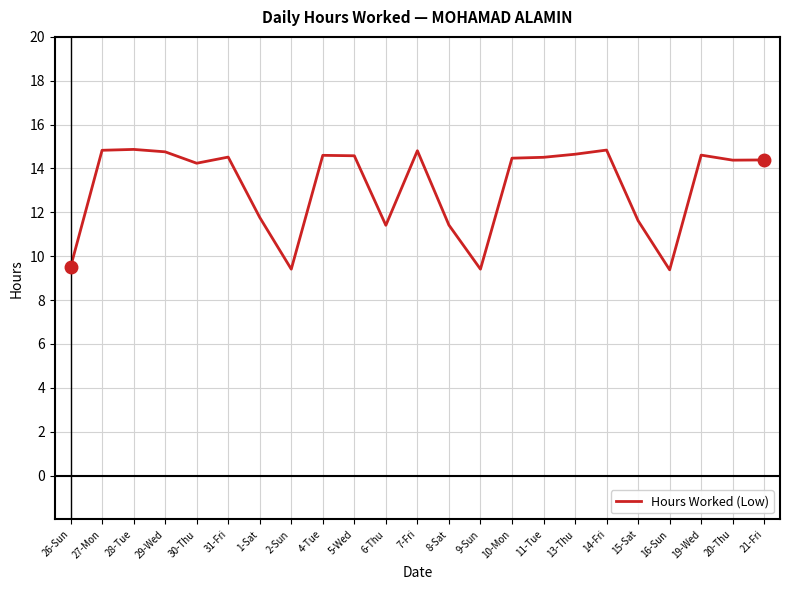

At which label does the data first exceed 14?

27-Mon